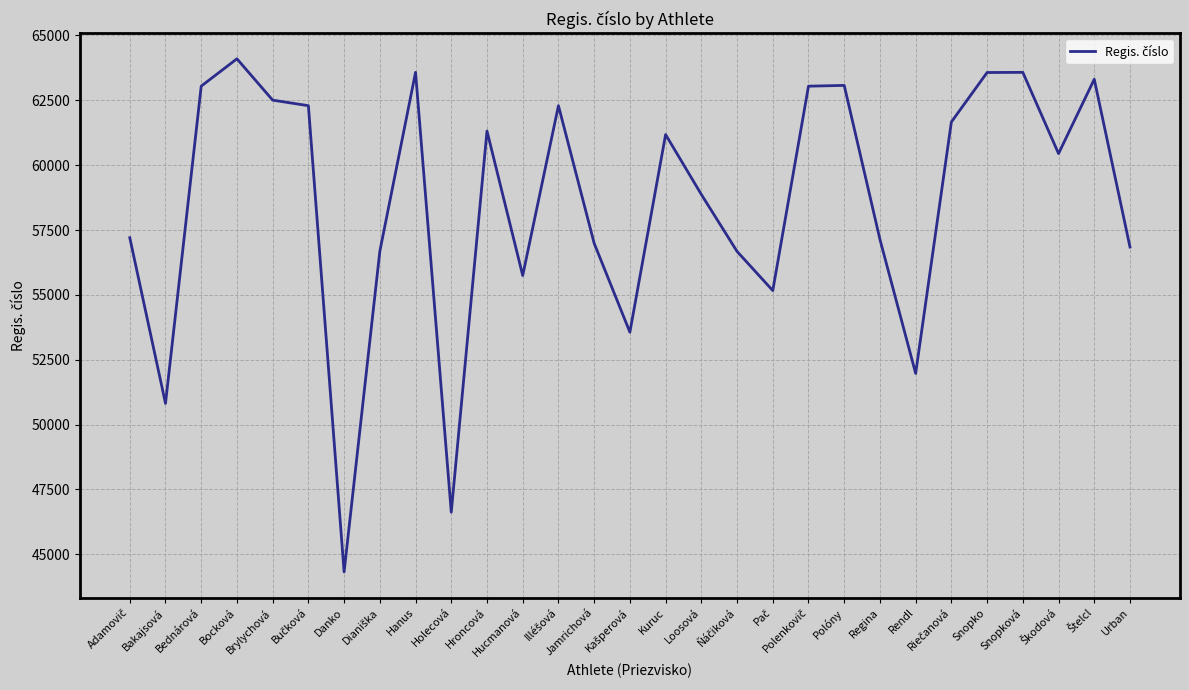

Which label corresponds to the largest value in the chart?

Bocková